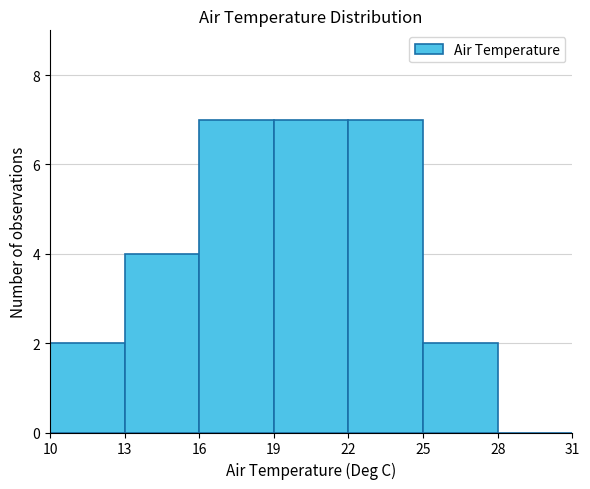

Reading left to right, transcribe this chart: for each bar, give the range it covers on the x-axis and its height. The values are not printed on the chart, so give them approximately, as read against the axis.

10 to 13: 2
13 to 16: 4
16 to 19: 7
19 to 22: 7
22 to 25: 7
25 to 28: 2
28 to 31: 0